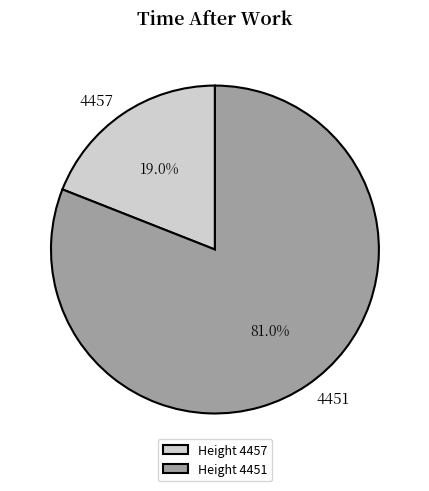

Combined, do 4451 and 4457 account for over 50%?

Yes